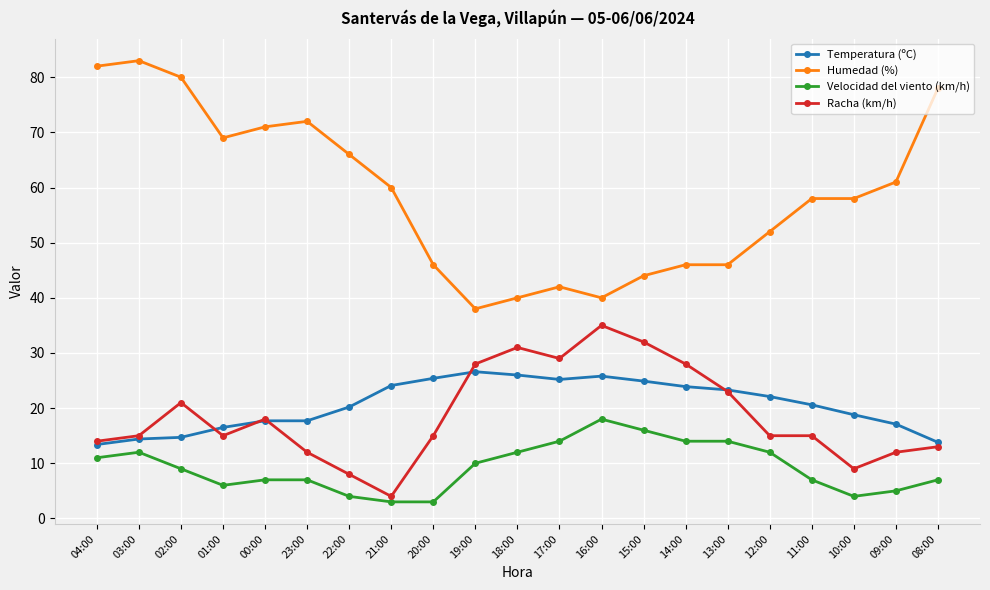

At which label does Racha (km/h) reach its minimum?

21:00